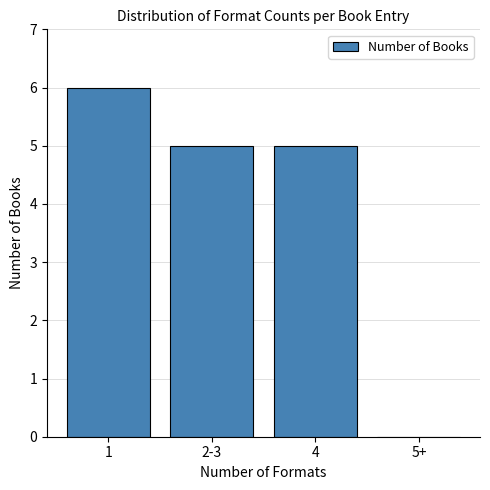

Reading left to right, extract all data points from this chart.

1=6	2-3=5	4=5	5+=0